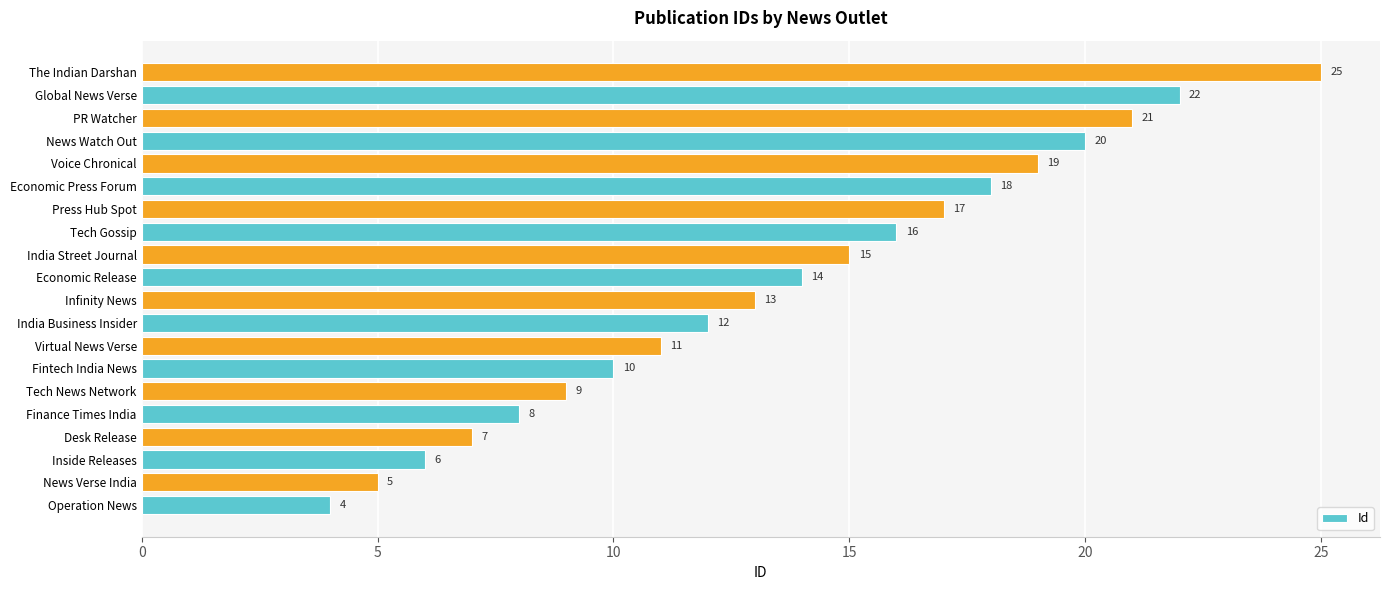

Reading bottom to top, transcribe all the data shown in this chart.

4	5	6	7	8	9	10	11	12	13	14	15	16	17	18	19	20	21	22	25